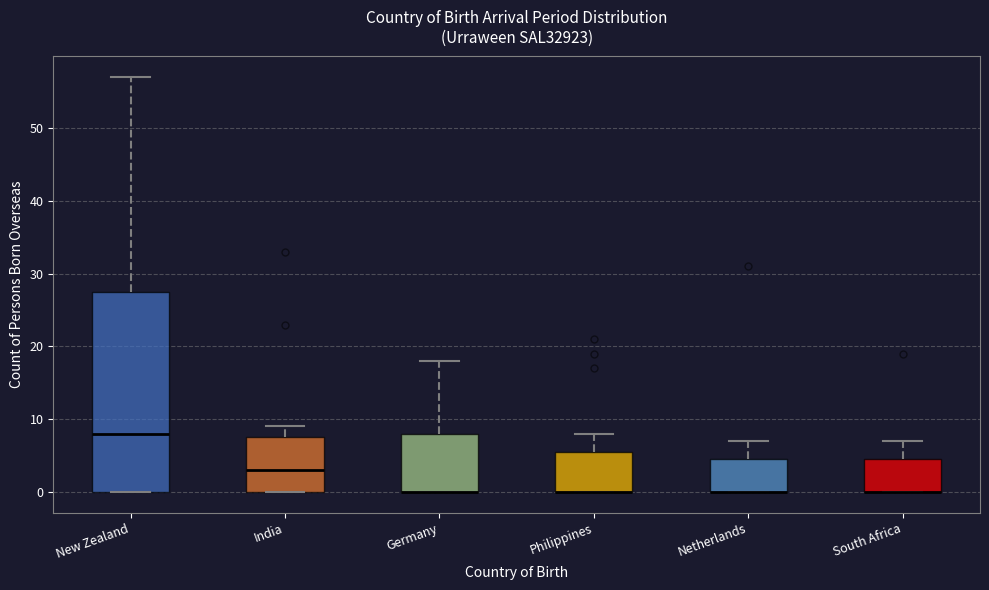

Reading left to right, read every box against the y-axis: the position of its median line, the range the box covers, and the ends of its whiskers. The values are not printed on the chart, so give them approximately, as read against the axis.

New Zealand: median 8, box 0 to 28, whiskers 0 to 57
India: median 3, box 0 to 8, whiskers 0 to 9
Germany: median 0 (drawn on the box's lower edge), box 0 to 8, whiskers 0 to 18
Philippines: median 0 (drawn on the box's lower edge), box 0 to 6, whiskers 0 to 8
Netherlands: median 0 (drawn on the box's lower edge), box 0 to 5, whiskers 0 to 7
South Africa: median 0 (drawn on the box's lower edge), box 0 to 5, whiskers 0 to 7